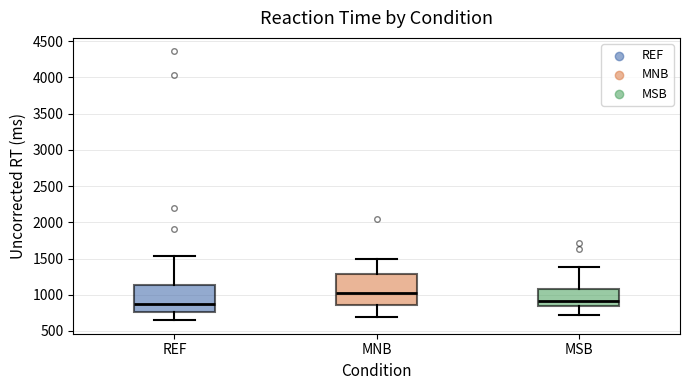

Comparing the boxes themselves (not the whiskers), which one is the tallest?

MNB